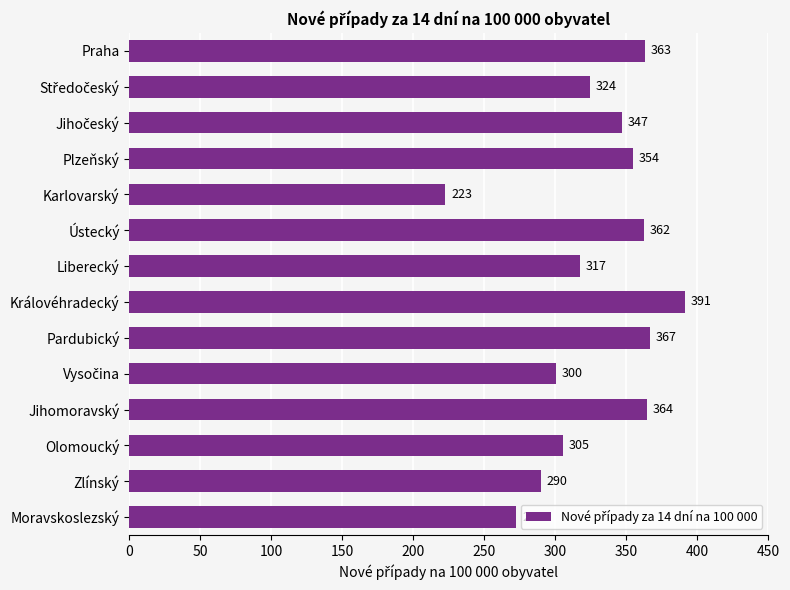

What is the average value?

327.1